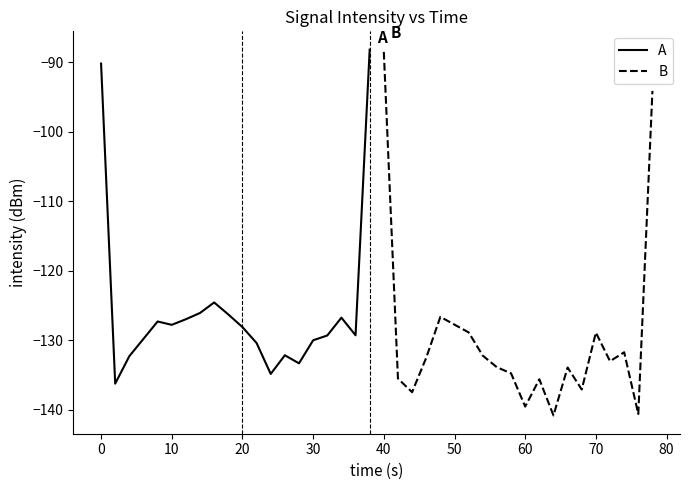

What is the maximum value for A?

-88.2